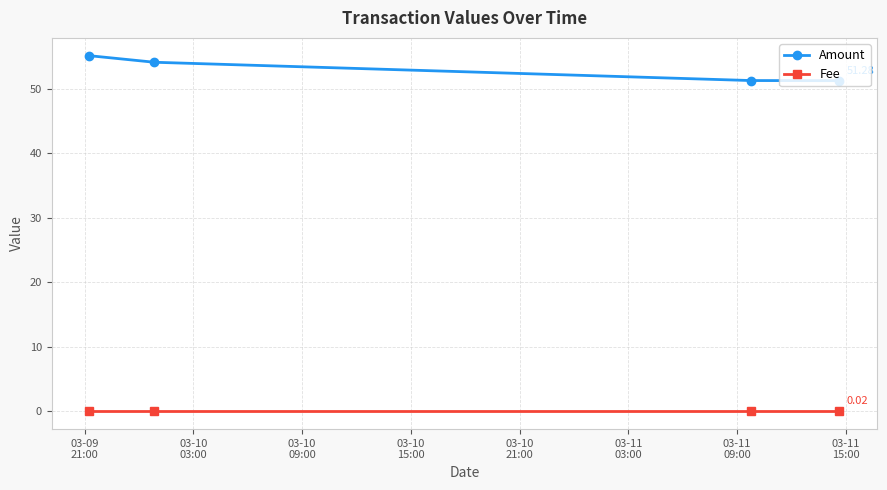

Which series has the largest total across all categories?

Amount